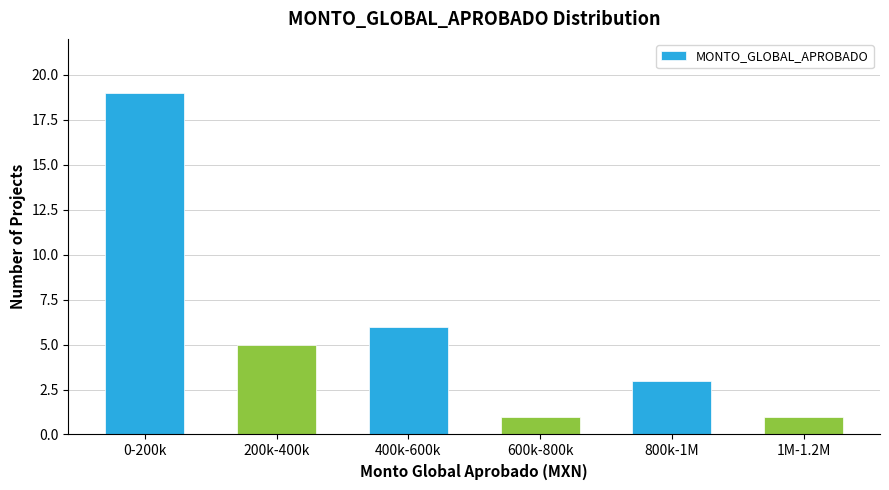

Reading left to right, what are all the values shown in this chart?

19	5	6	1	3	1